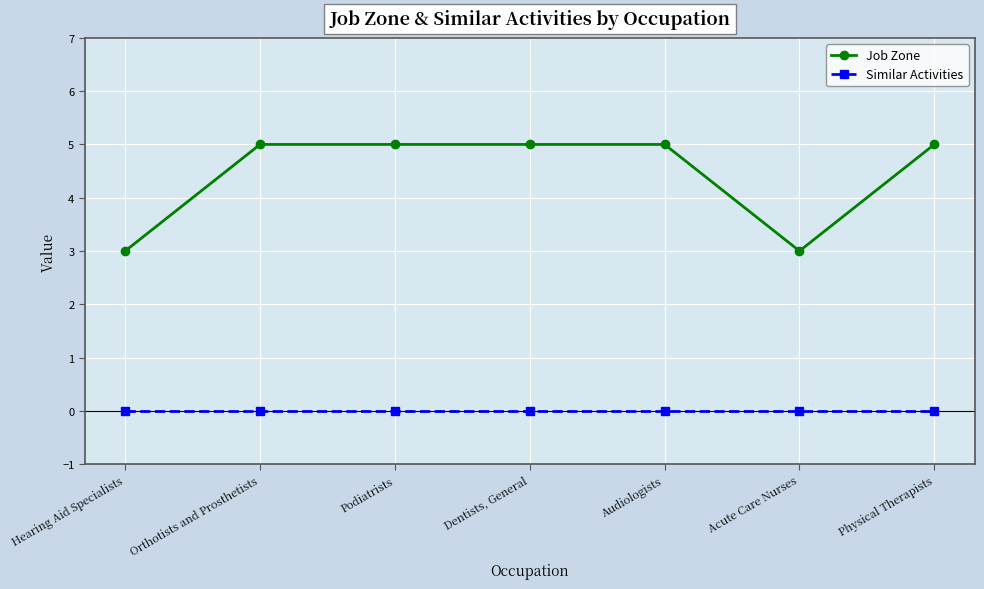

List the series in order of their overall mean, highest first.

Job Zone, Similar Activities